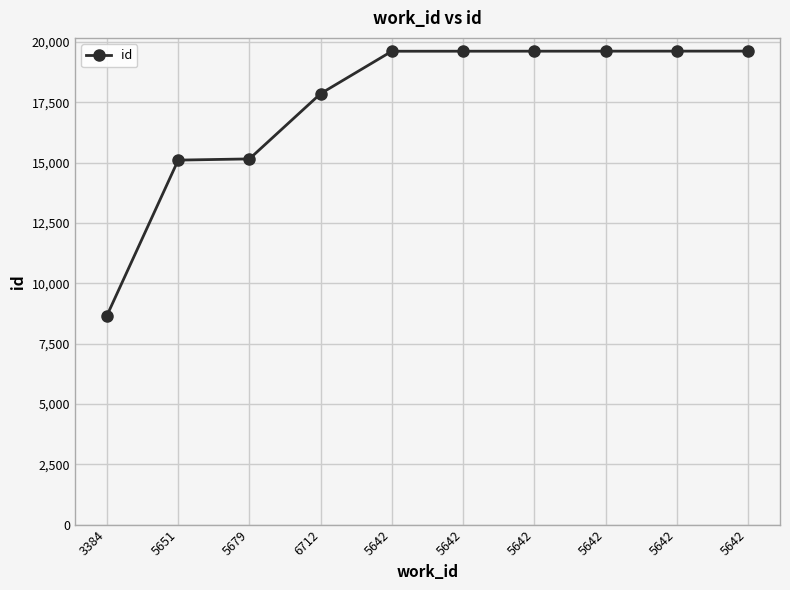

What is the change in value from 5651 to 5642?

+4512